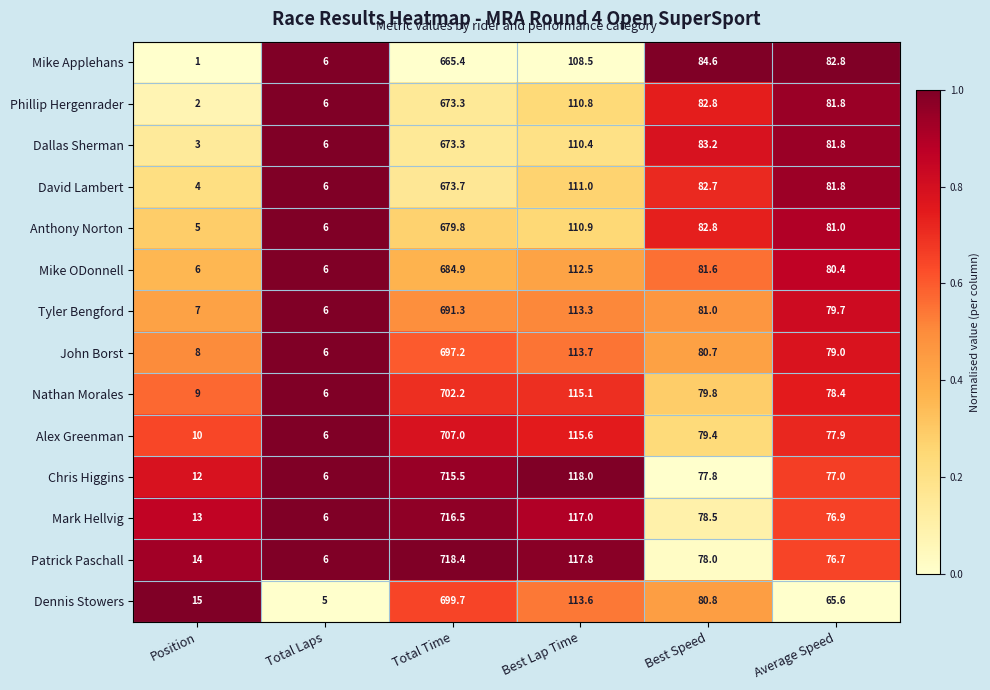

Which series has the largest total across all categories?

Patrick Paschall